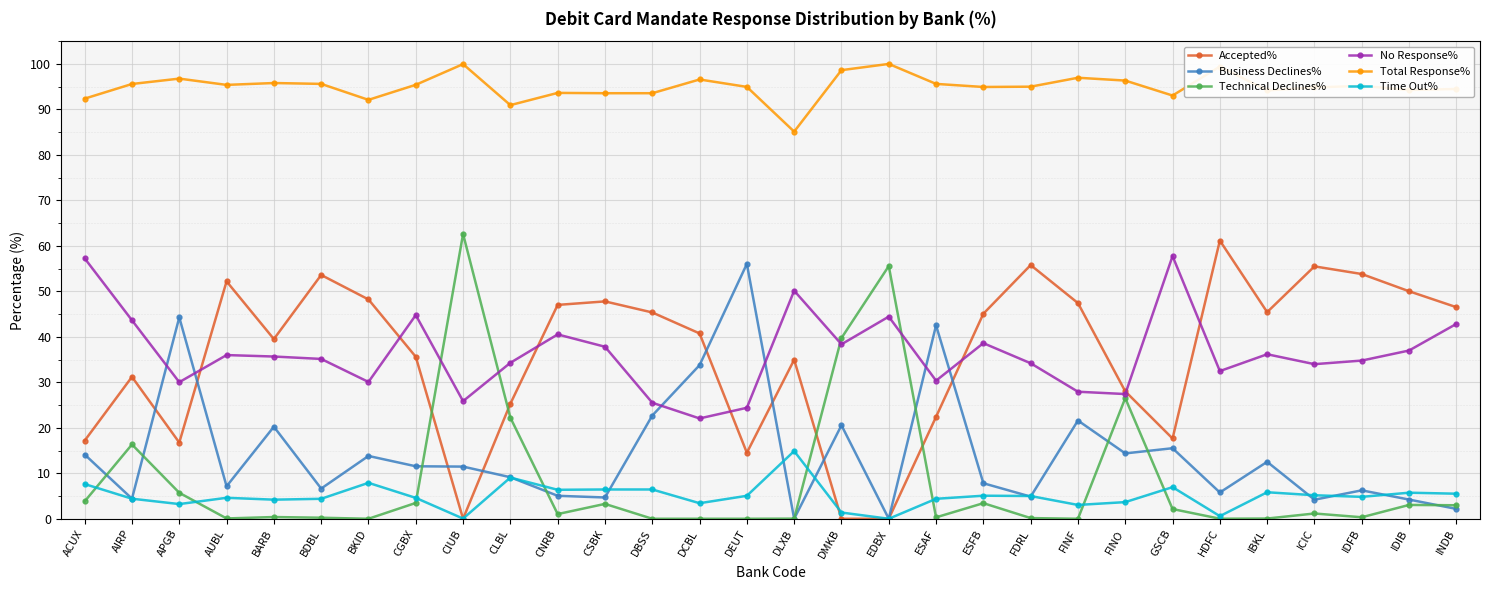

What is the difference between the second highest and minimum values in the No Response% series?

35.2